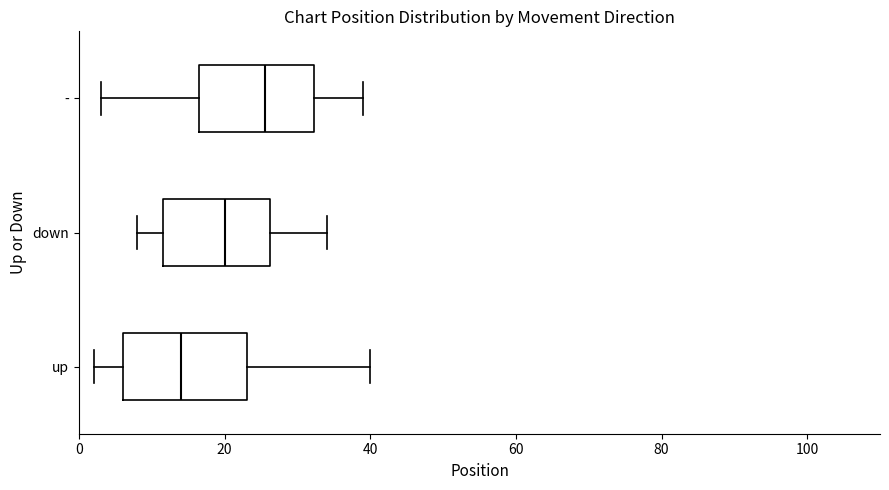

Where does the left whisker of the box for down end on the x-axis? The values are not printed on the chart, so give them approximately, as read against the axis.

8